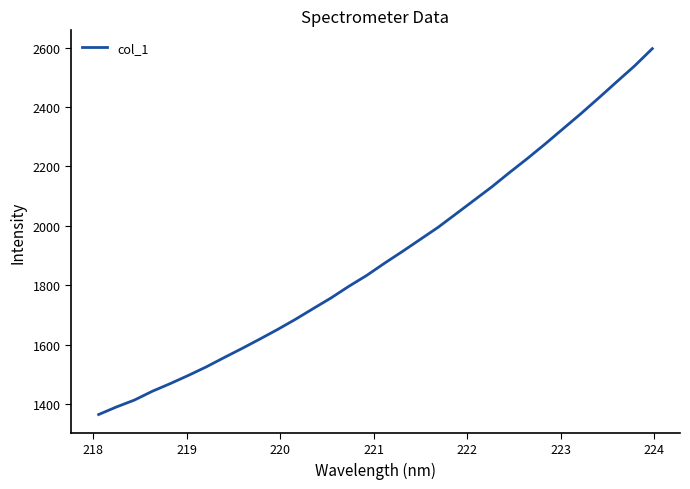

What is the greatest value displayed?

2596.6